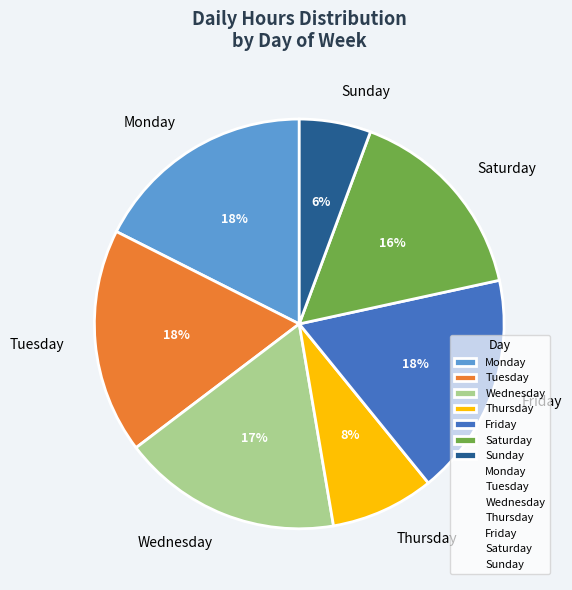

Is there a majority slice in this chart?

No